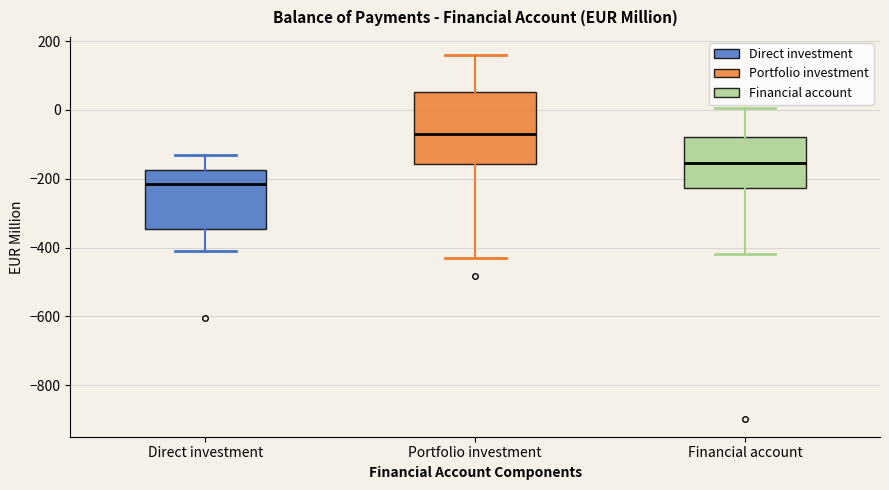

Where does the median line of the box for Direct investment sit on the y-axis? The values are not printed on the chart, so give them approximately, as read against the axis.

-220